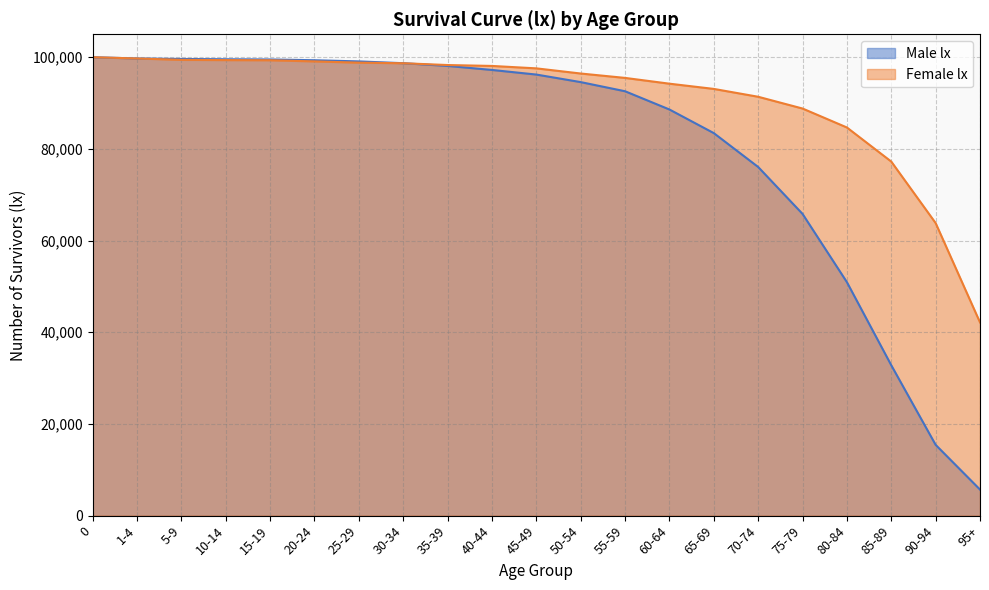

True or false: Male lx has a value of 15443 at 90-94.

True